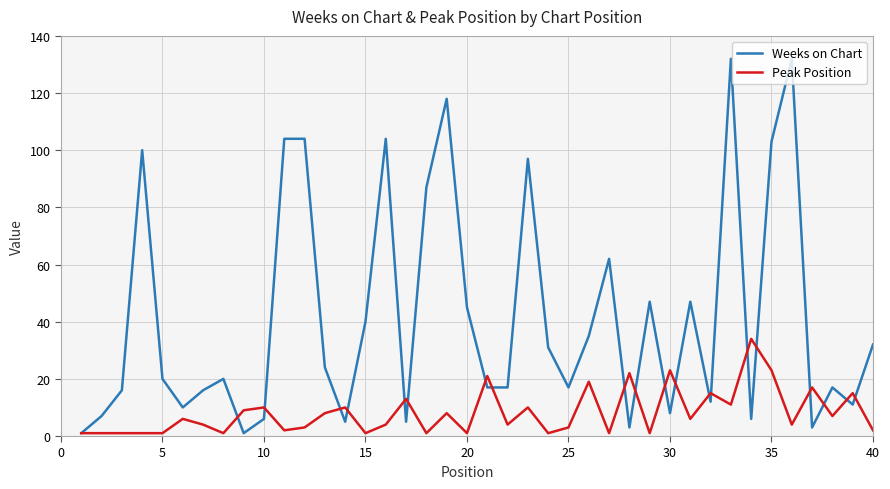

List the series in order of their peak value, lowest first.

Peak Position, Weeks on Chart